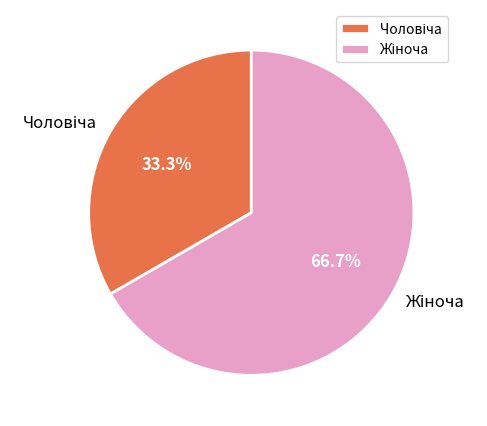

Does any single category account for the majority?

Yes